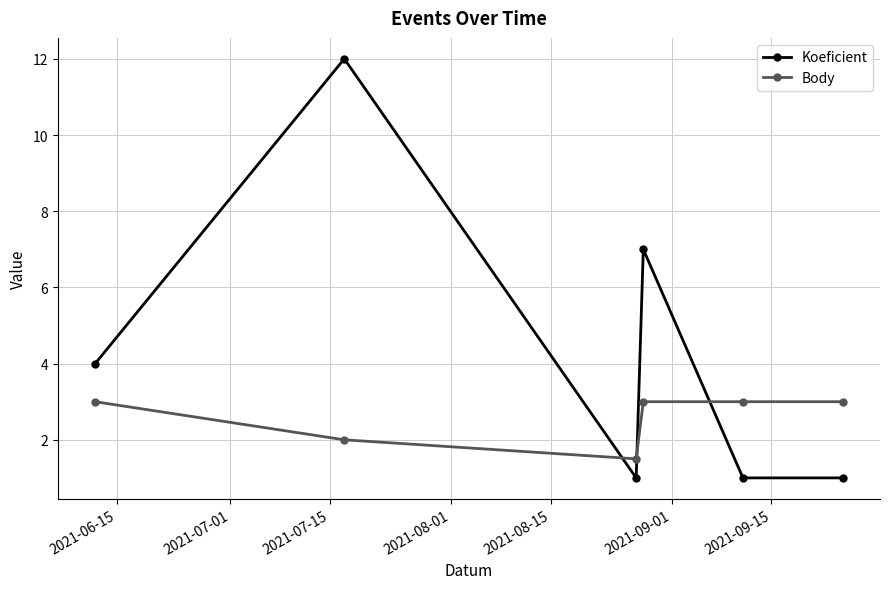

List the series in order of their peak value, lowest first.

Body, Koeficient